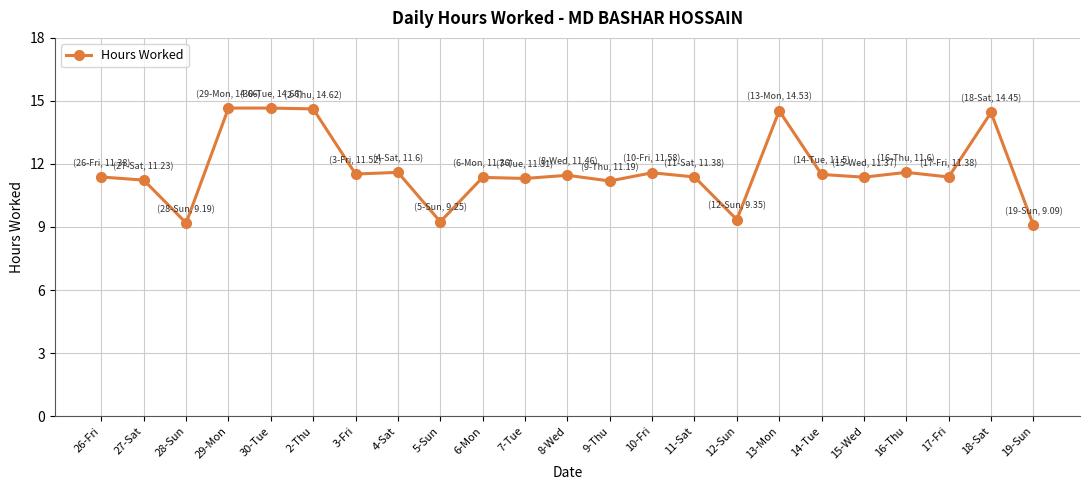

What is the label of the 7th point from the right?

13-Mon